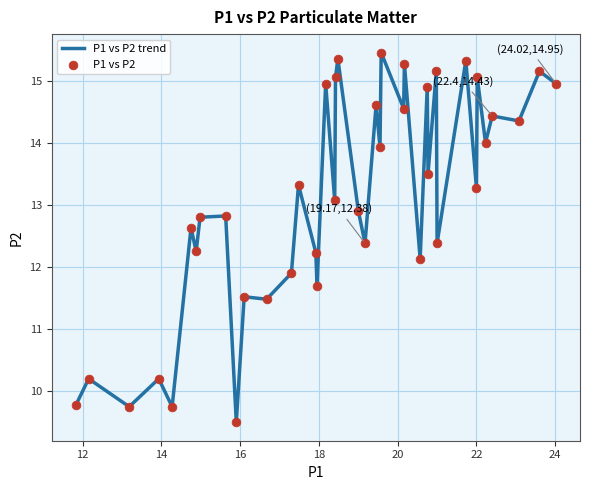

What is the smallest value displayed?

9.5